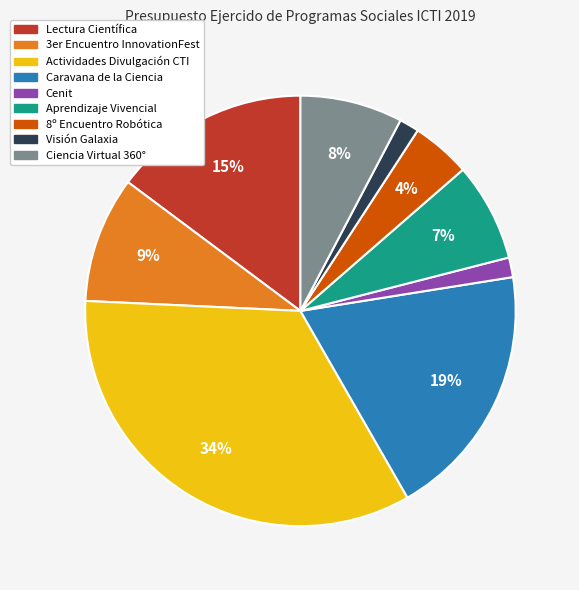

To the nearest percent, what is the average slice percentage?

11%